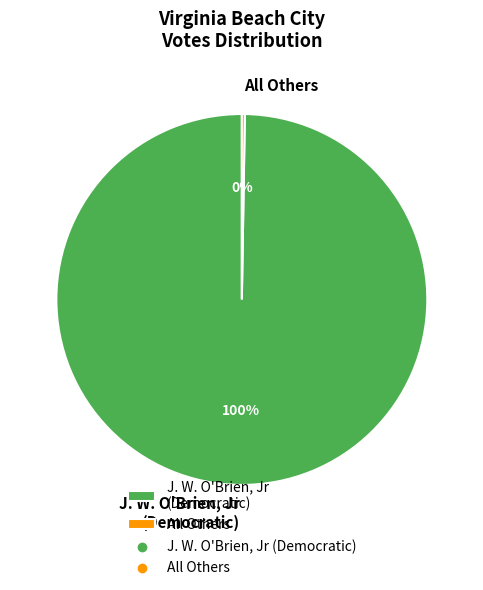

What is the largest slice in the pie chart?

J. W. O'Brien, Jr (Democratic)